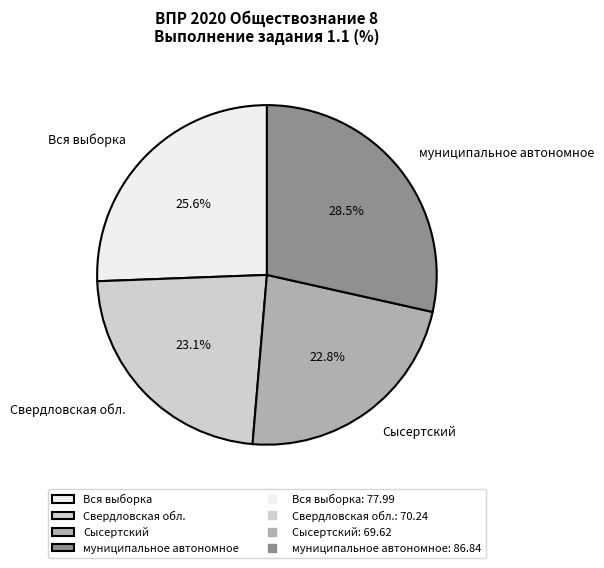

What is the largest slice in the pie chart?

муниципальное автономное